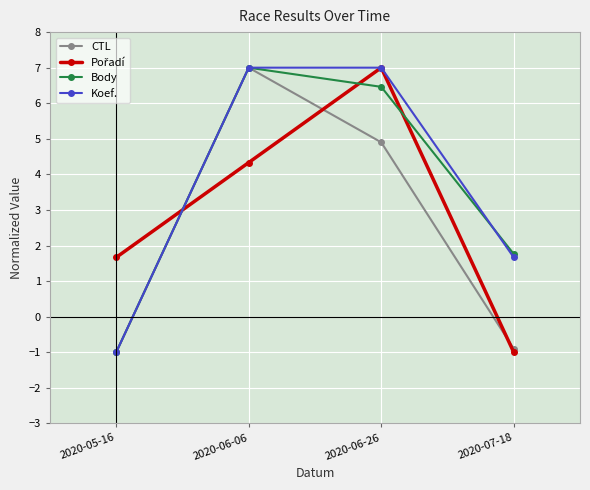

What is the maximum value for Body?

7.0